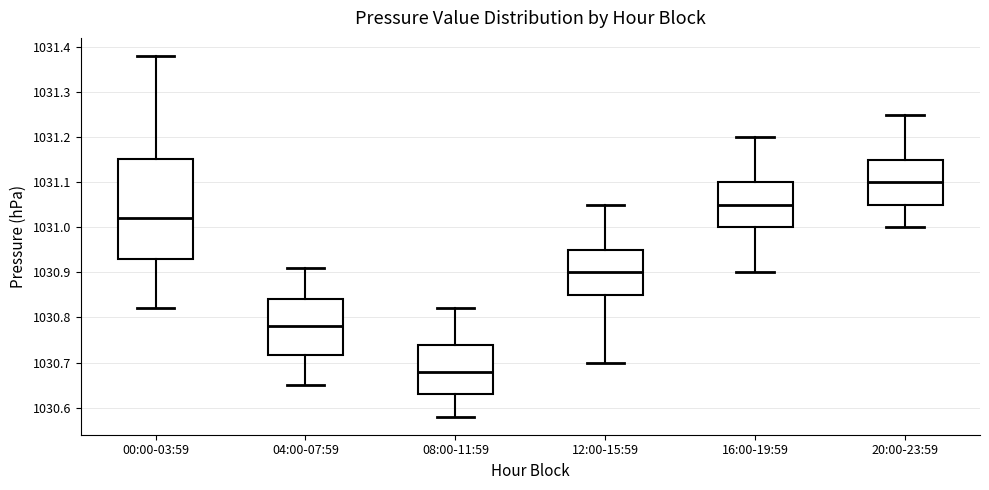

Which box is the tallest, from its lower edge to its upper edge?

00:00-03:59